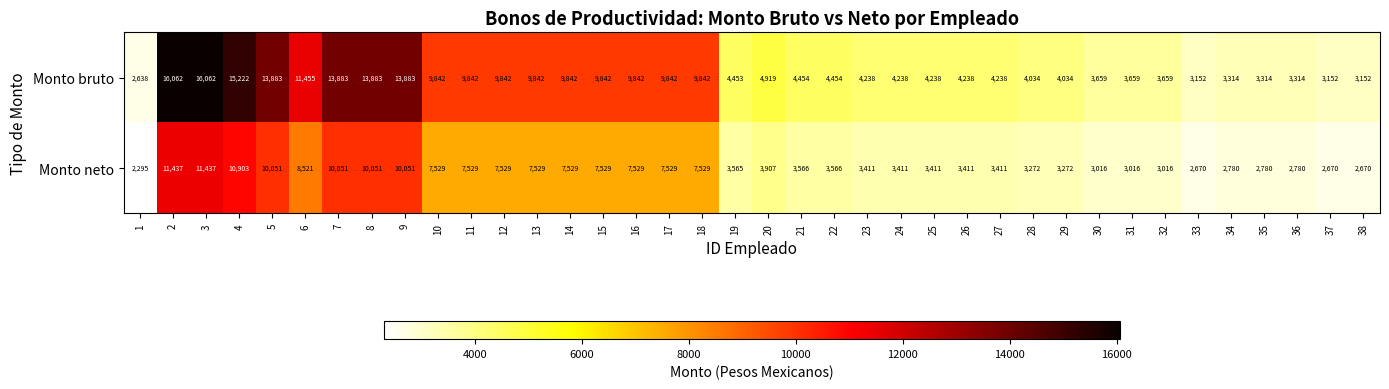

What value does the Monto neto series have at 33, to the nearest 100?

2700